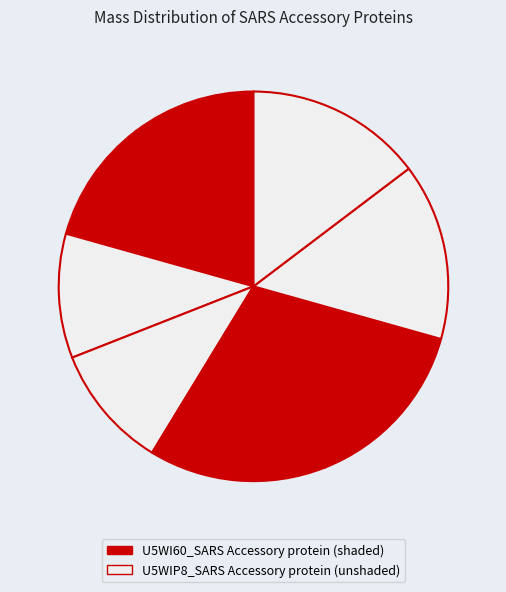

How many slices are in this pie chart?

8